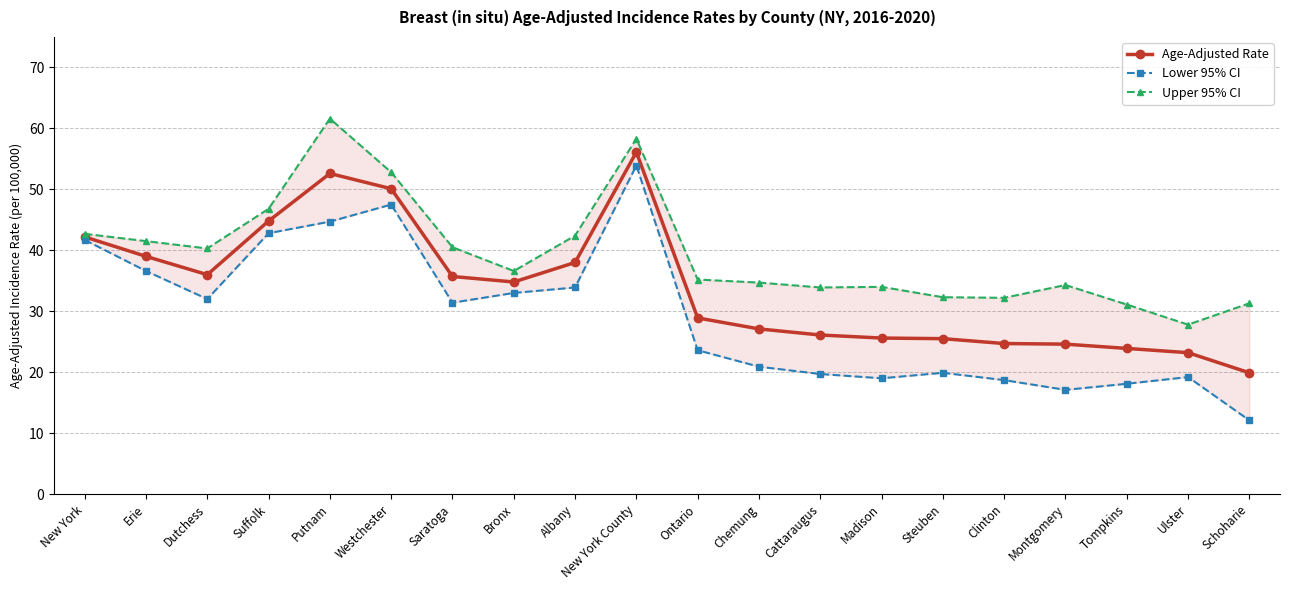

At which category is the sum across all series the highest?

New York County